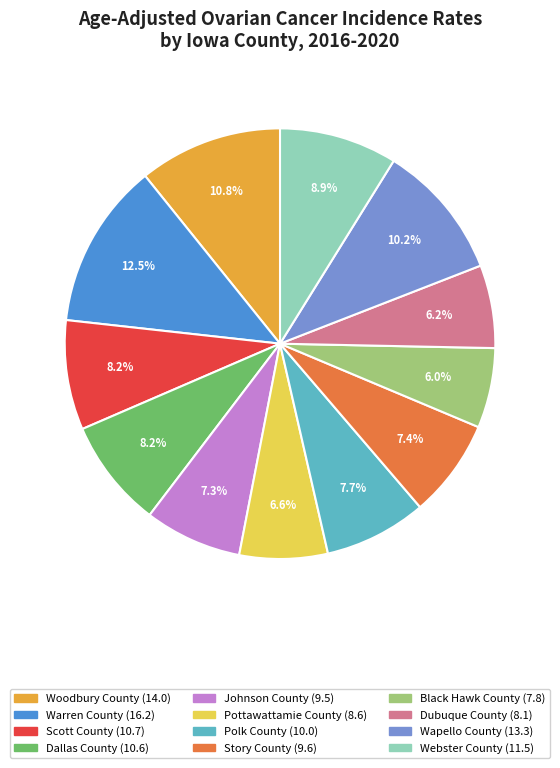

To the nearest percent, what is the difference between the Woodbury County and Black Hawk County slice percentages?

5%